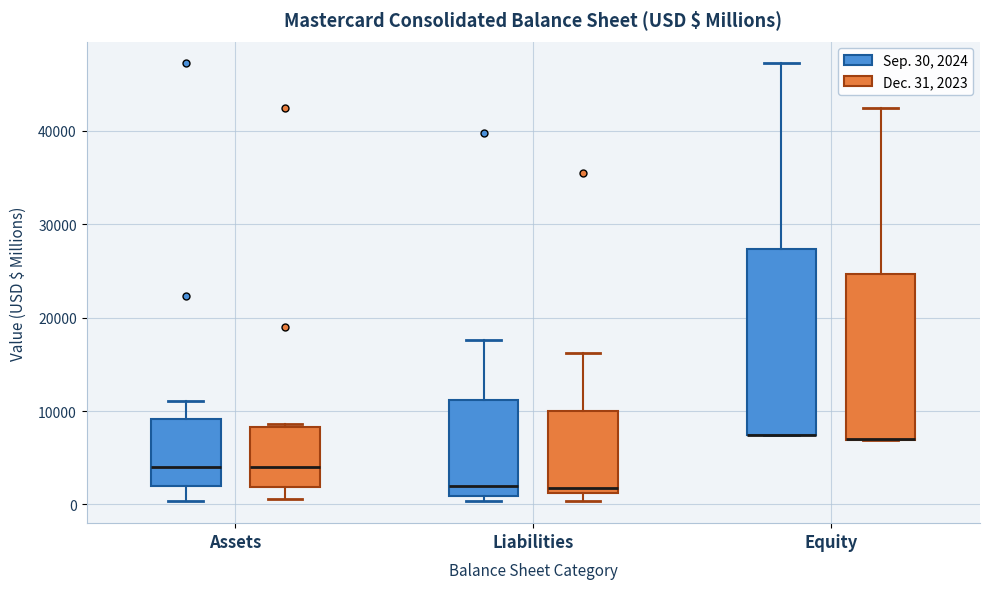

Where does the lower whisker of the box for Assets (Dec. 31, 2023) end on the y-axis? The values are not printed on the chart, so give them approximately, as read against the axis.

1000